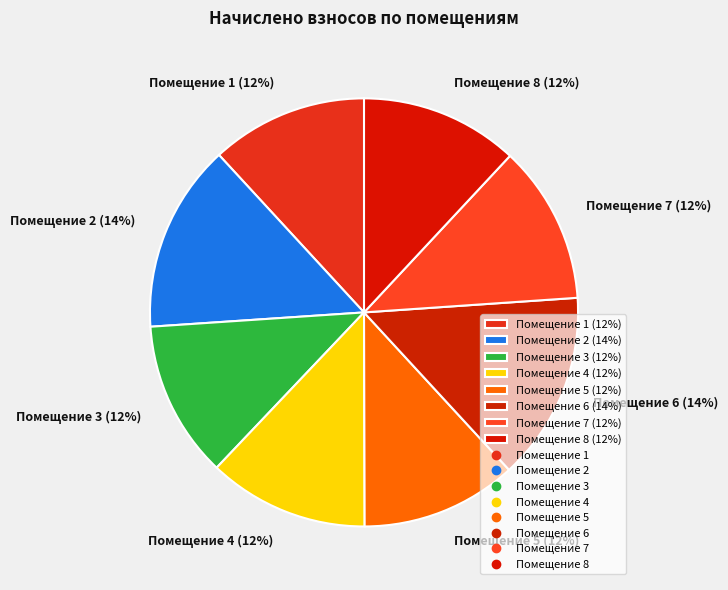

What percentage is the Помещение 6 (14%) slice, to the nearest percent?

14%